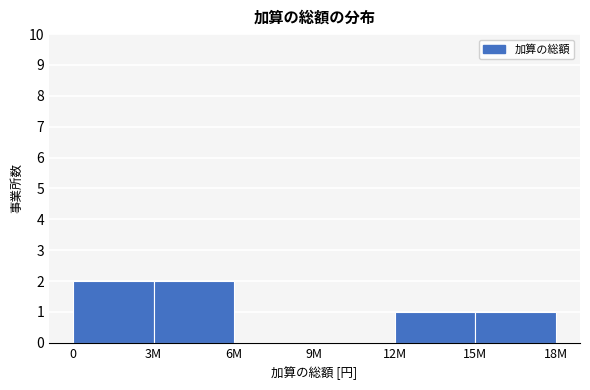

Reading left to right, extract all data points from this chart.

0=2	3M=2	6M=0	9M=0	12M=1	15M=1